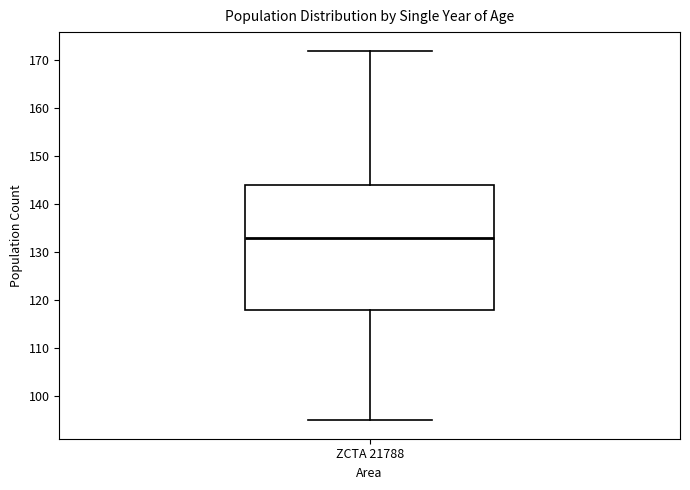

Transcribe this box plot: give where the median line is, the range the box spans, and where the two whiskers end, as read against the y-axis. The values are not printed on the chart, so give them approximately, as read against the axis.

median 133, box 118 to 144, whiskers 95 to 172